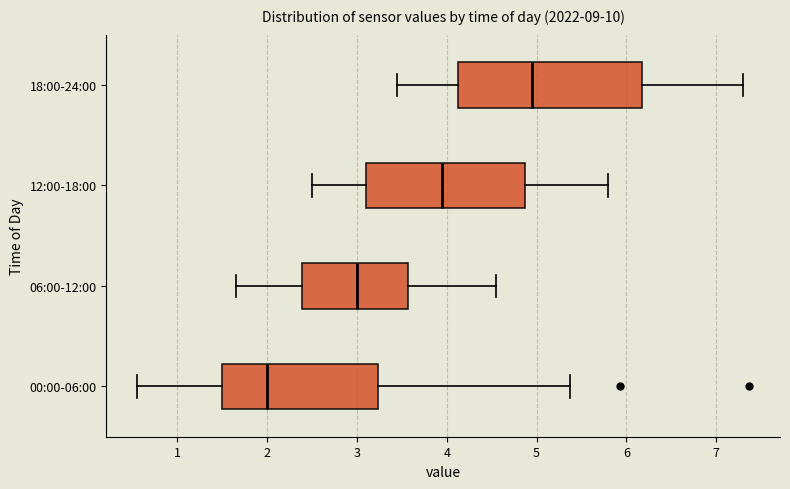

Which box has the furthest to the right median line?

18:00-24:00